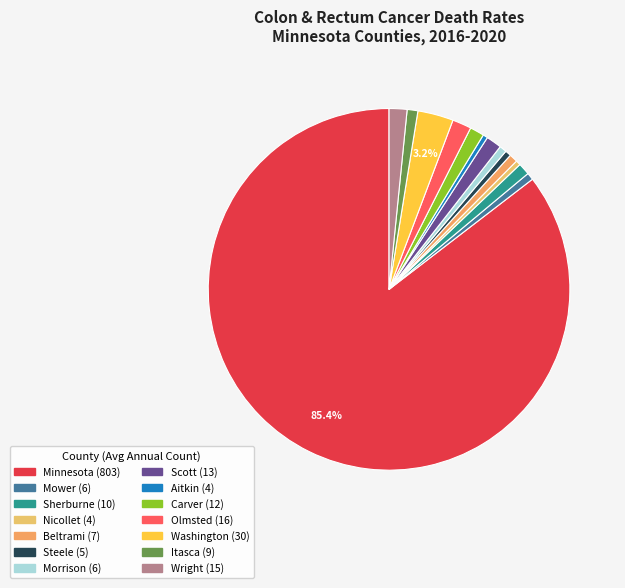

Is there a majority slice in this chart?

Yes